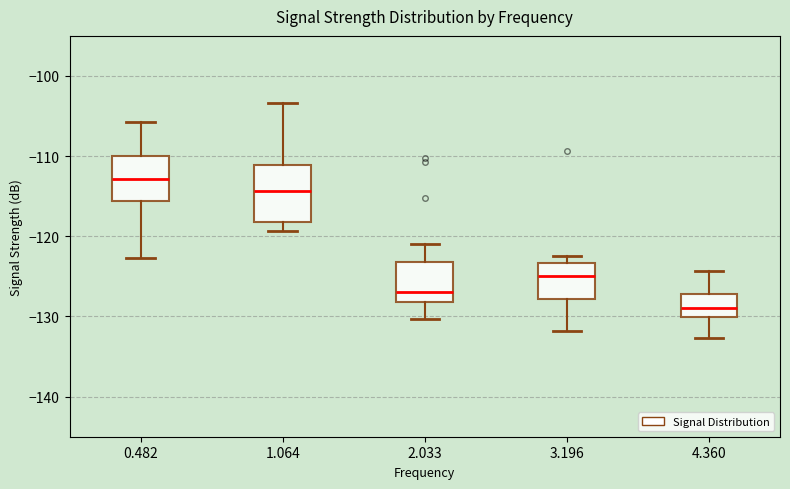

Which box has the lowest median line?

4.360